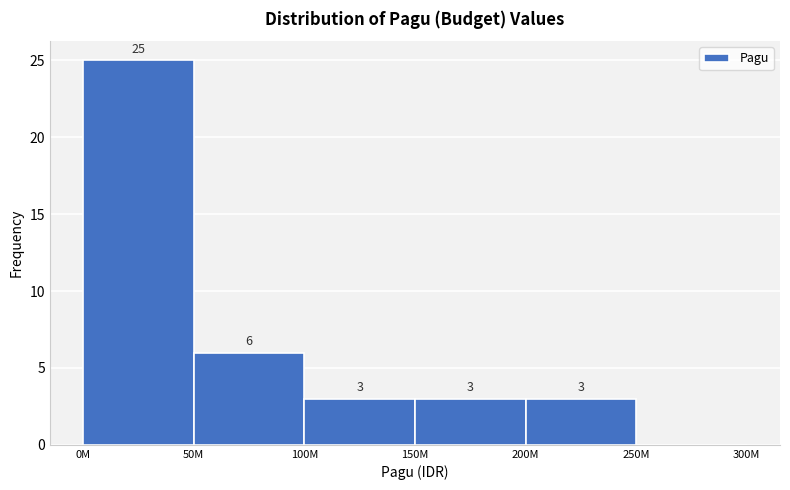

Reading right to left, extract all data points from this chart.

250M=0	200M=3	150M=3	100M=3	50M=6	0M=25